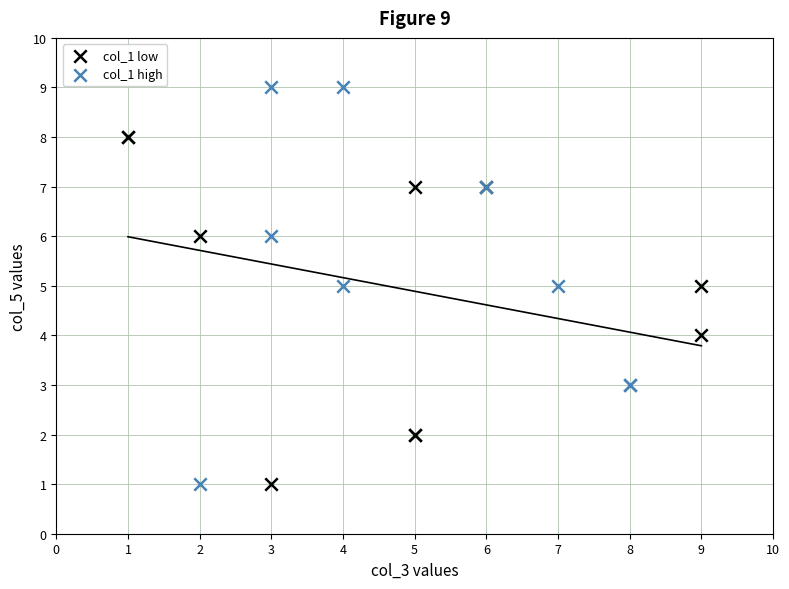

Which series reaches the maximum Y coordinate?

col_1 high